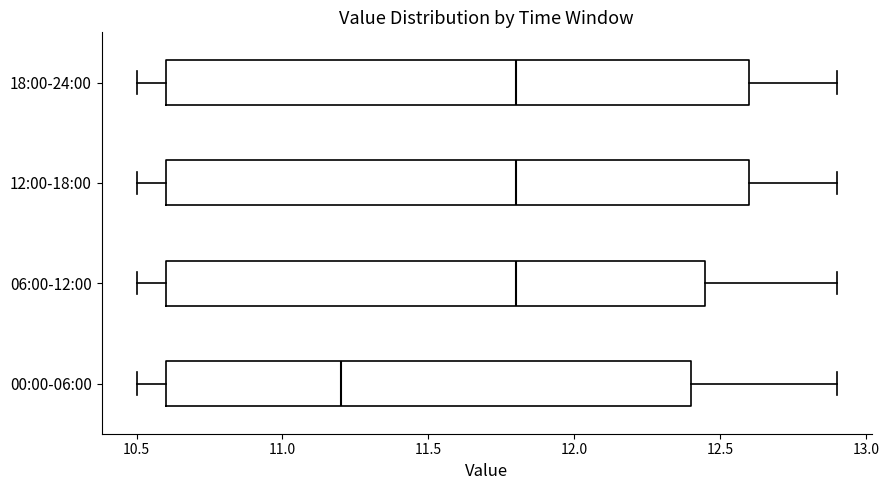

Reading bottom to top, read every box against the x-axis: the position of its median line, the range the box covers, and the ends of its whiskers. The values are not printed on the chart, so give them approximately, as read against the axis.

00:00-06:00: median 11.20, box 10.60 to 12.40, whiskers 10.50 to 12.90
06:00-12:00: median 11.80, box 10.60 to 12.45, whiskers 10.50 to 12.90
12:00-18:00: median 11.80, box 10.60 to 12.60, whiskers 10.50 to 12.90
18:00-24:00: median 11.80, box 10.60 to 12.60, whiskers 10.50 to 12.90